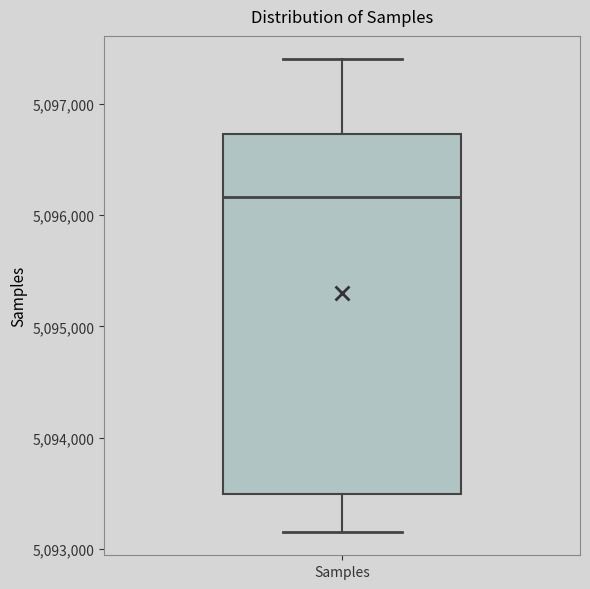

Transcribe this box plot: give where the median line is, the range the box spans, and where the two whiskers end, as read against the y-axis. The values are not printed on the chart, so give them approximately, as read against the axis.

median 5096200, box 5093500 to 5096700, whiskers 5093200 to 5097400